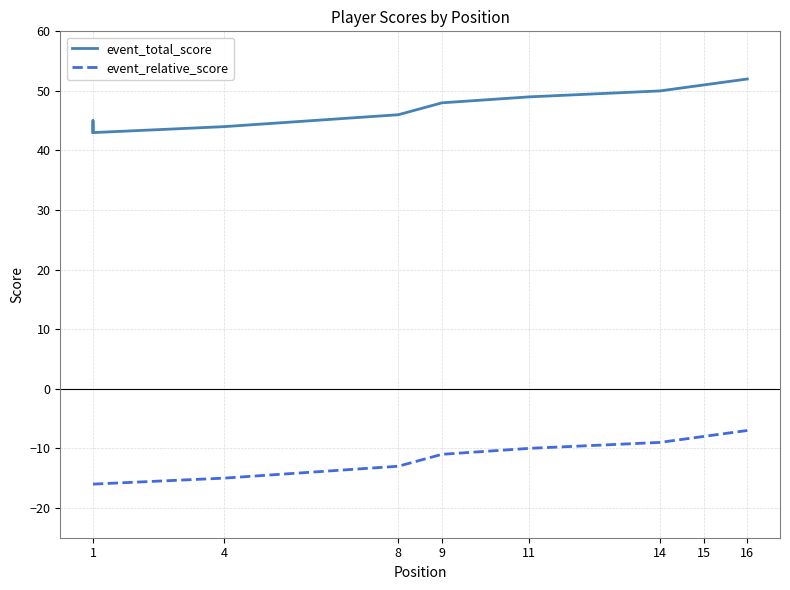

List the series in order of their peak value, highest first.

event_total_score, event_relative_score